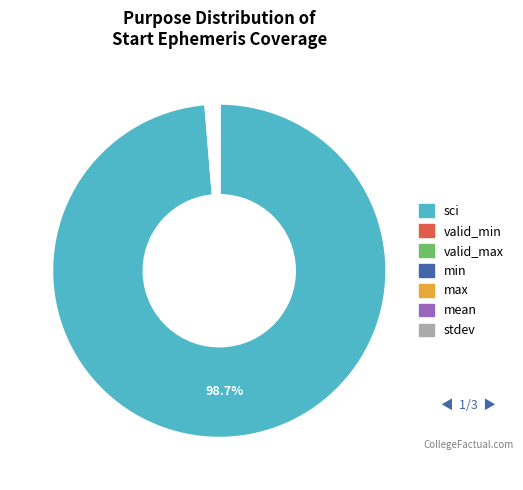

Which slice is the largest?

sci